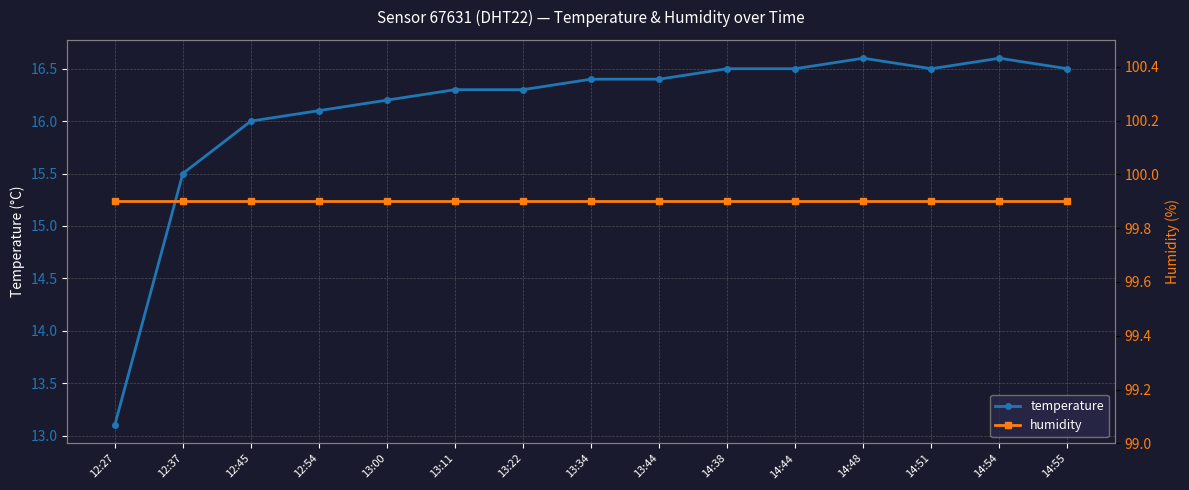

What is the value of the humidity point at the 15th from the left?

99.9